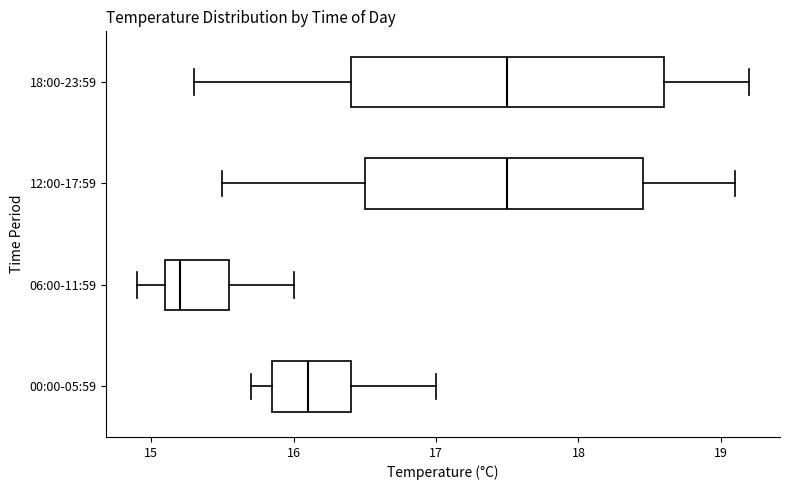

Where is the left edge of the box for 18:00-23:59 on the x-axis? The values are not printed on the chart, so give them approximately, as read against the axis.

16.4